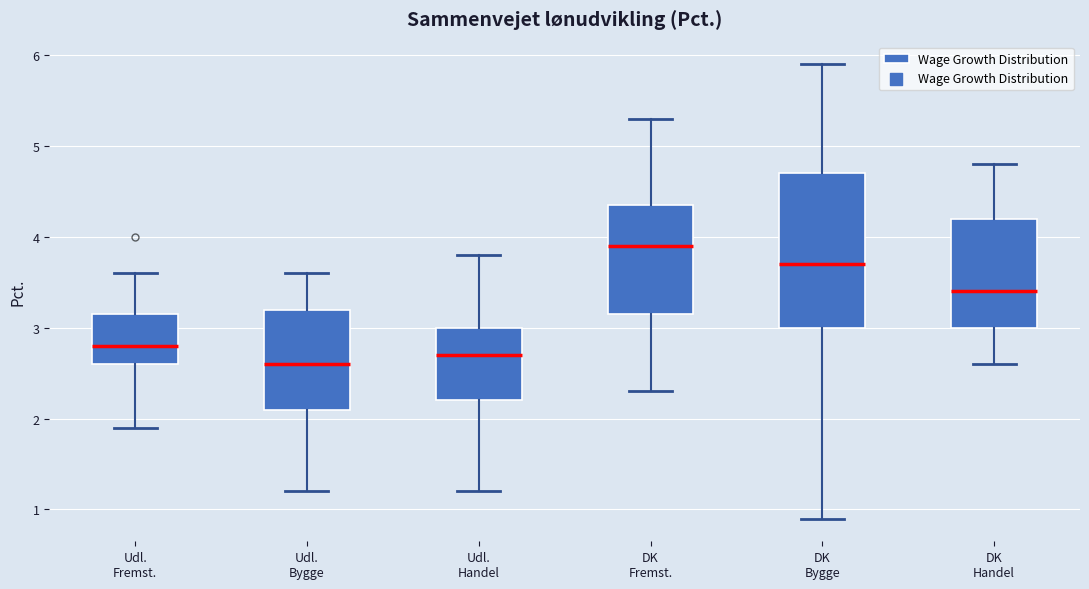

Reading left to right, read every box against the y-axis: the position of its median line, the range the box covers, and the ends of its whiskers. The values are not printed on the chart, so give them approximately, as read against the axis.

Udl. Fremst.: median 2.8, box 2.6 to 3.2, whiskers 1.9 to 3.6
Udl. Bygge: median 2.6, box 2.1 to 3.2, whiskers 1.2 to 3.6
Udl. Handel: median 2.7, box 2.2 to 3.0, whiskers 1.2 to 3.8
DK Fremst.: median 3.9, box 3.2 to 4.4, whiskers 2.3 to 5.3
DK Bygge: median 3.7, box 3.0 to 4.7, whiskers 0.9 to 5.9
DK Handel: median 3.4, box 3.0 to 4.2, whiskers 2.6 to 4.8